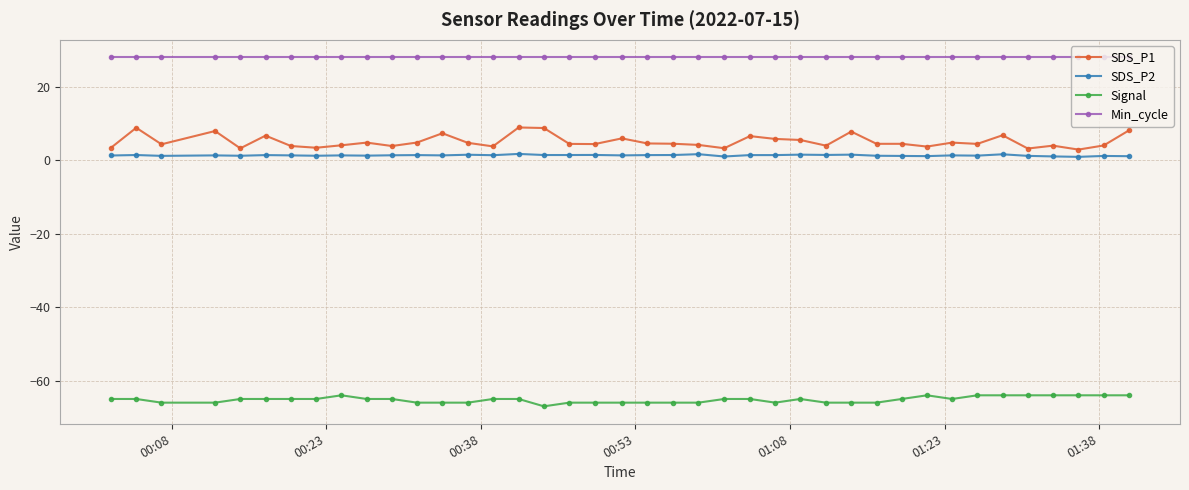

At how many categories does at least one series exceed 7?

40